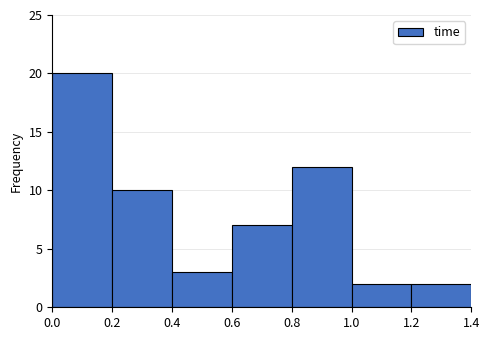

Reading left to right, list every bar in this chart as the range it spans on the x-axis followed by its height. The values are not printed on the chart, so give them approximately, as read against the axis.

0.0 to 0.2: 20
0.2 to 0.4: 10
0.4 to 0.6: 3
0.6 to 0.8: 7
0.8 to 1.0: 12
1.0 to 1.2: 2
1.2 to 1.4: 2